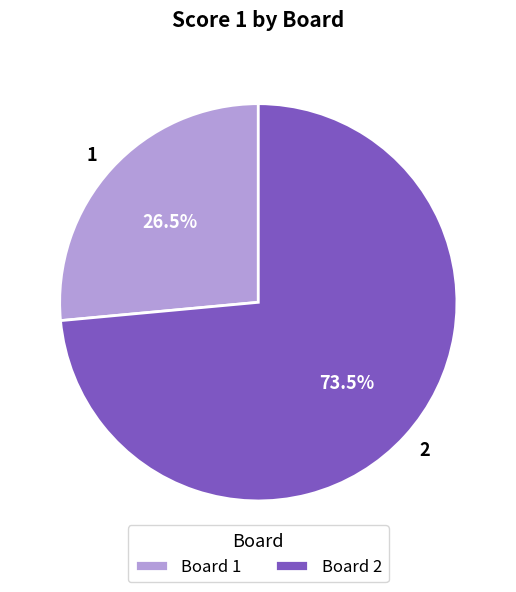

Is 1 the majority of the pie?

No